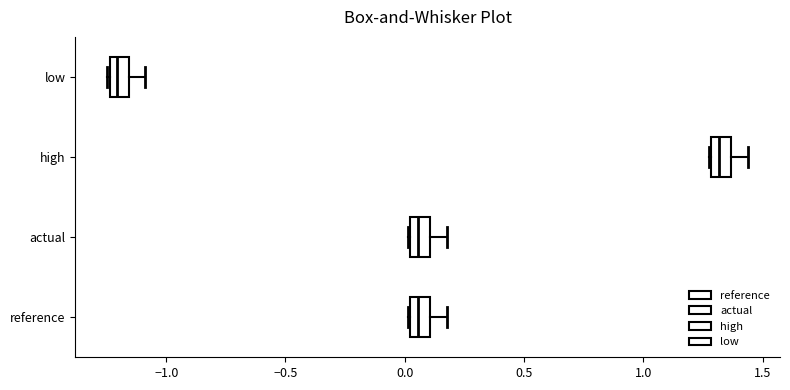

Where is the right edge of the box for high on the x-axis? The values are not printed on the chart, so give them approximately, as read against the axis.

1.35